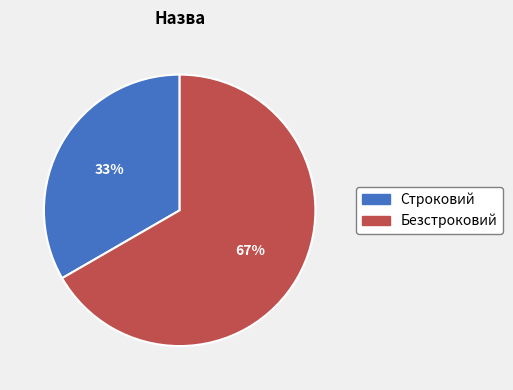

Is it true that Строковий is 46% of the pie?

False